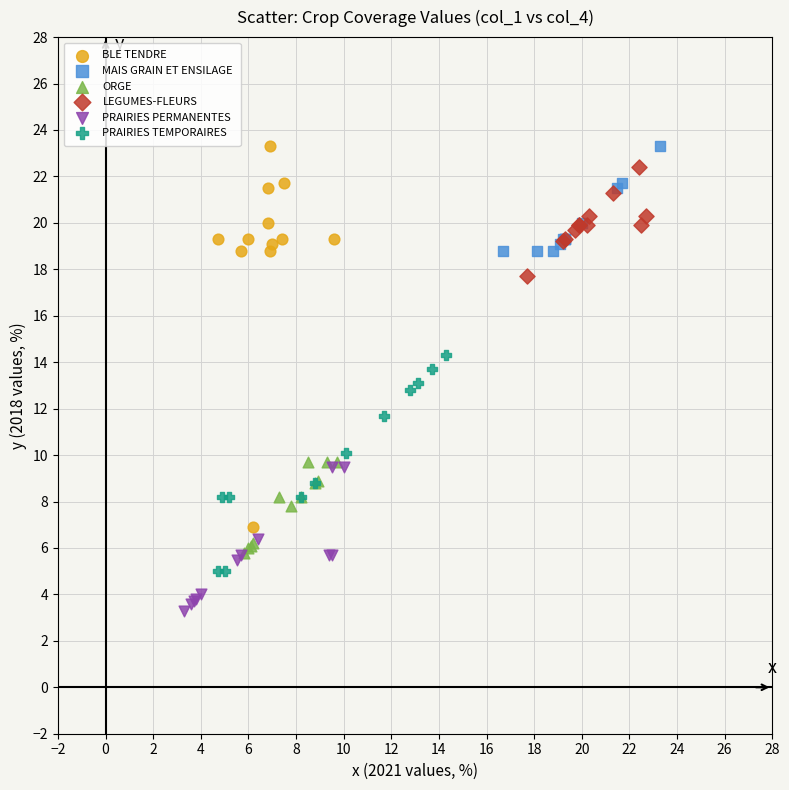

Which series contains the lowest Y value?

PRAIRIES PERMANENTES